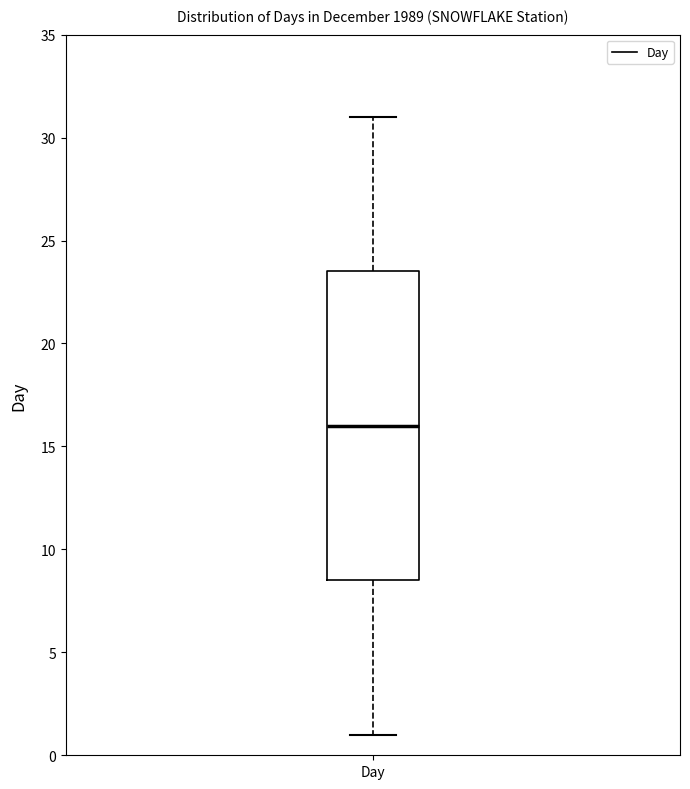

Where is the lower edge of the box for Day on the y-axis? The values are not printed on the chart, so give them approximately, as read against the axis.

8.5